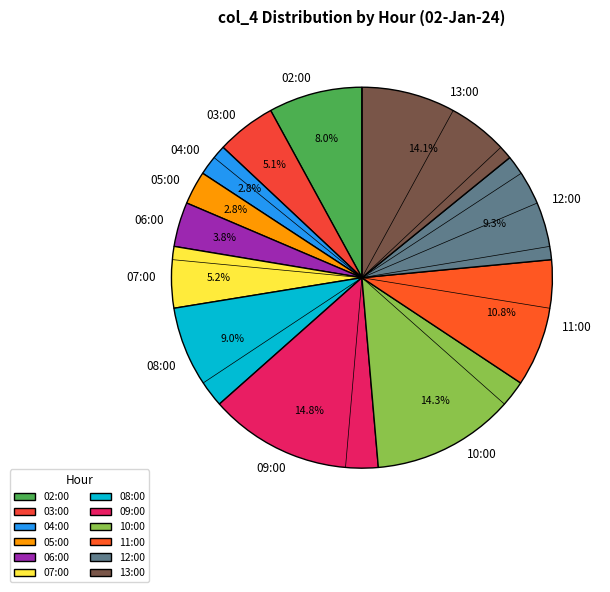

Which has a higher value, 06:00 or 04:00?

06:00